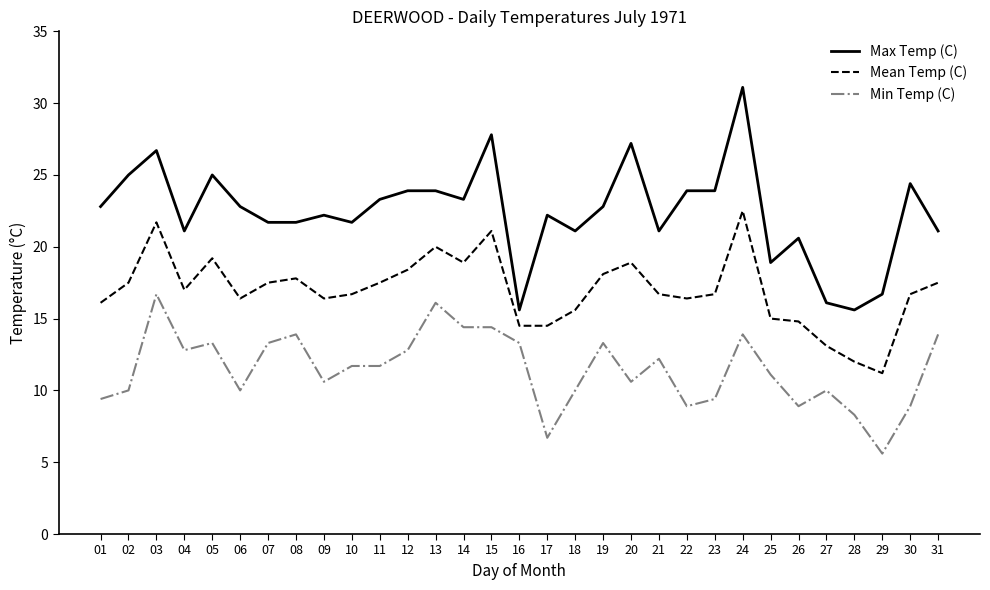

Reading right to left, list all the values displayed in this chart.

Max Temp (C): 21.1	24.4	16.7	15.6	16.1	20.6	18.9	31.1	23.9	23.9	21.1	27.2	22.8	21.1	22.2	15.6	27.8	23.3	23.9	23.9	23.3	21.7	22.2	21.7	21.7	22.8	25.0	21.1	26.7	25.0	22.8
Mean Temp (C): 17.5	16.7	11.2	12.0	13.1	14.8	15.0	22.5	16.7	16.4	16.7	18.9	18.1	15.6	14.5	14.5	21.1	18.9	20.0	18.4	17.5	16.7	16.4	17.8	17.5	16.4	19.2	17.0	21.7	17.5	16.1
Min Temp (C): 13.9	8.9	5.6	8.3	10.0	8.9	11.1	13.9	9.4	8.9	12.2	10.6	13.3	10.0	6.7	13.3	14.4	14.4	16.1	12.8	11.7	11.7	10.6	13.9	13.3	10.0	13.3	12.8	16.7	10.0	9.4